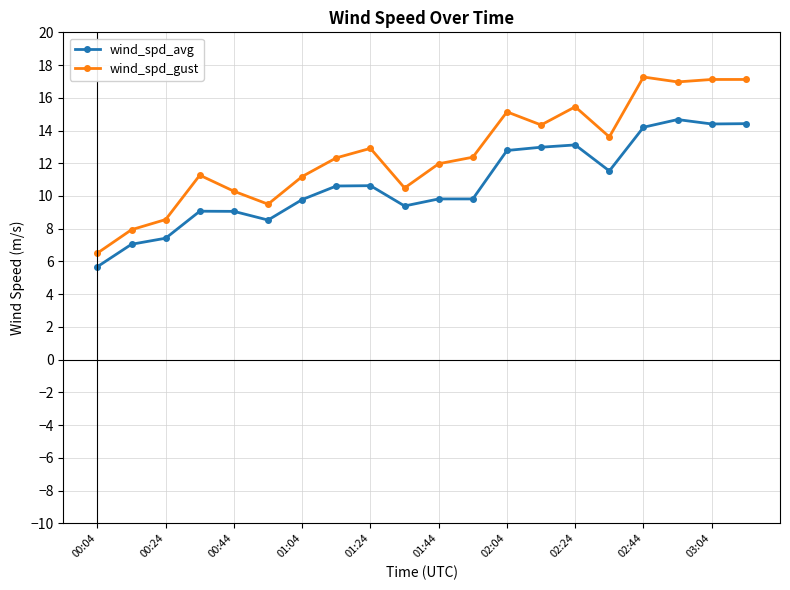

Rank the series by their maximum value, from lowest to highest.

wind_spd_avg, wind_spd_gust